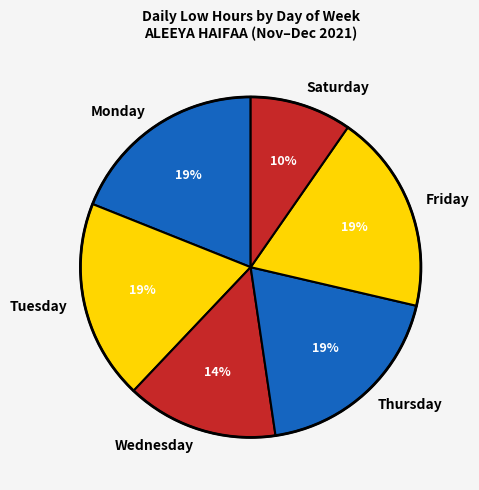

Between Tuesday and Wednesday, which is larger?

Tuesday